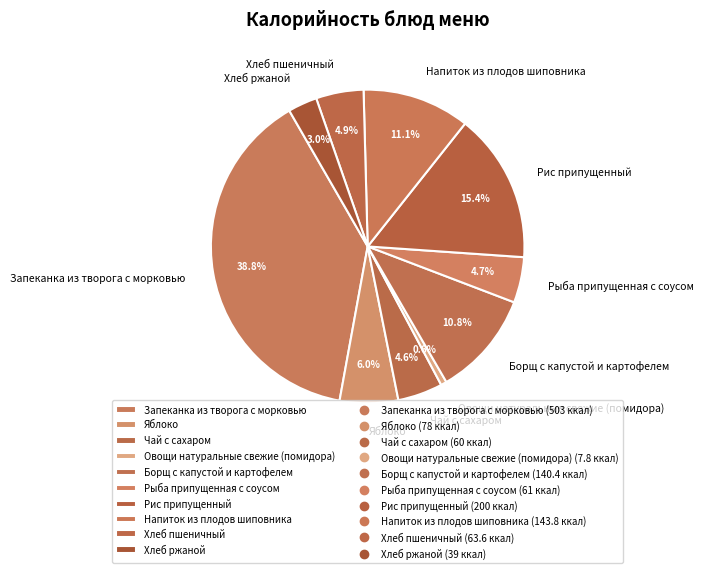

Does any single category account for the majority?

No